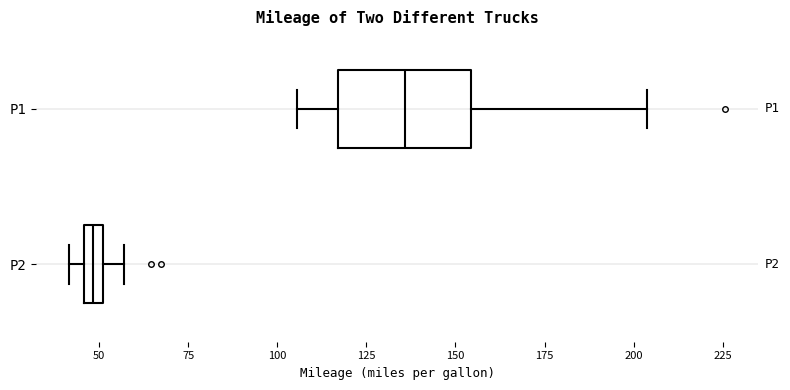

Which box's median line is the furthest to the left?

P2